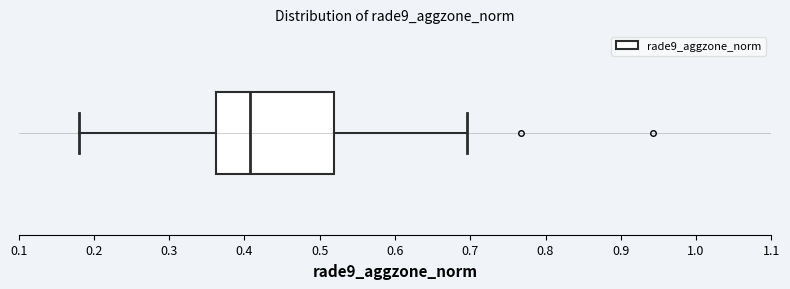

Read this box plot against the x-axis: the position of the median line, the range covered by the box, and the ends of both whiskers. The values are not printed on the chart, so give them approximately, as read against the axis.

median 0.41, box 0.36 to 0.52, whiskers 0.18 to 0.70